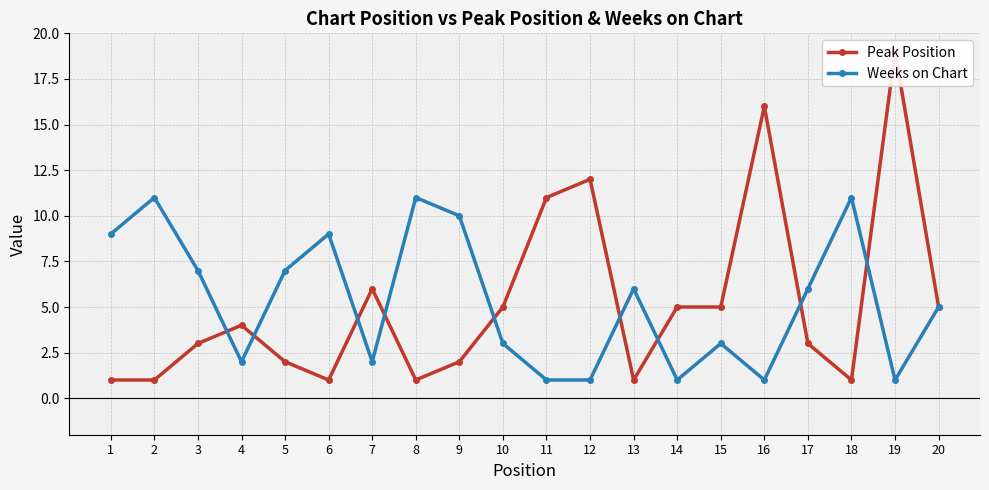

Which series has the largest total across all categories?

Weeks on Chart